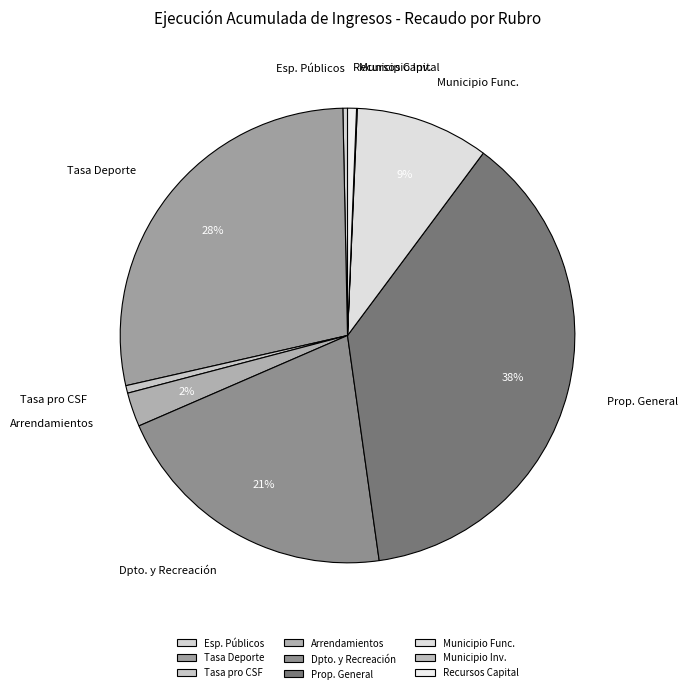

Does any single category account for the majority?

No